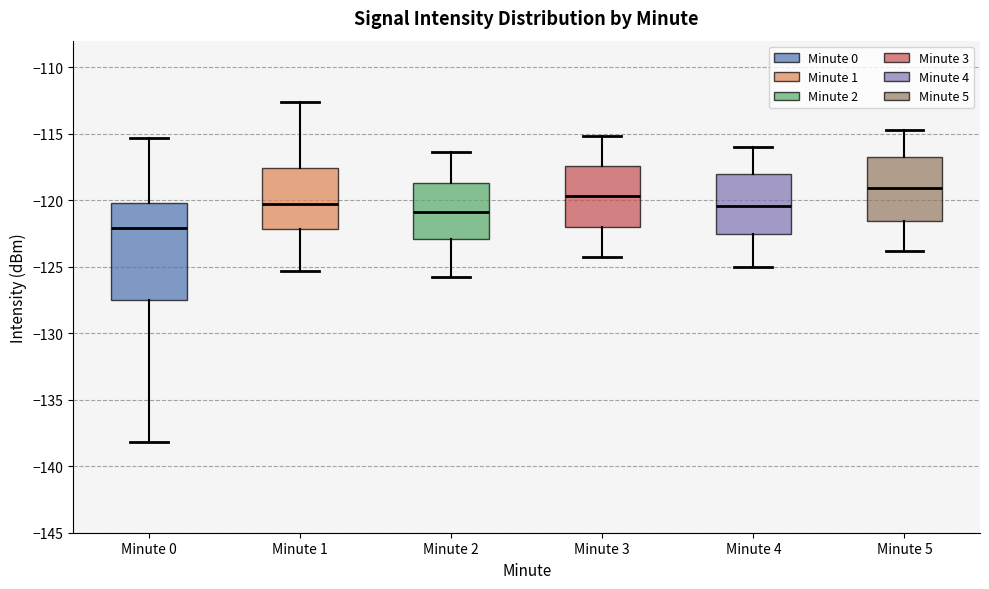

Reading left to right, read every box against the y-axis: the position of its median line, the range the box covers, and the ends of its whiskers. The values are not printed on the chart, so give them approximately, as read against the axis.

Minute 0: median -122.0, box -127.5 to -120.0, whiskers -138.0 to -115.5
Minute 1: median -120.5, box -122.0 to -117.5, whiskers -125.5 to -112.5
Minute 2: median -121.0, box -123.0 to -118.5, whiskers -126.0 to -116.5
Minute 3: median -119.5, box -122.0 to -117.5, whiskers -124.5 to -115.0
Minute 4: median -120.5, box -122.5 to -118.0, whiskers -125.0 to -116.0
Minute 5: median -119.0, box -121.5 to -117.0, whiskers -124.0 to -114.5